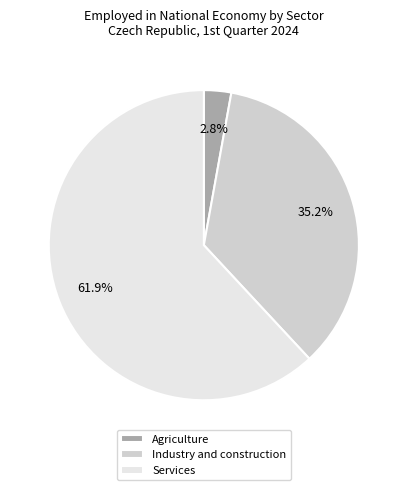

Rank the categories by value from highest to lowest.

Services, Industry and construction, Agriculture